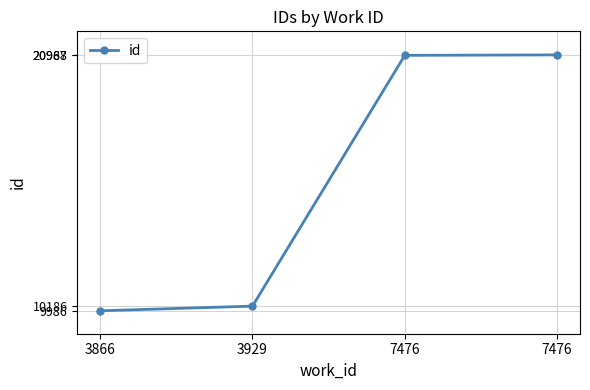

Count the number of data series in this chart.

1